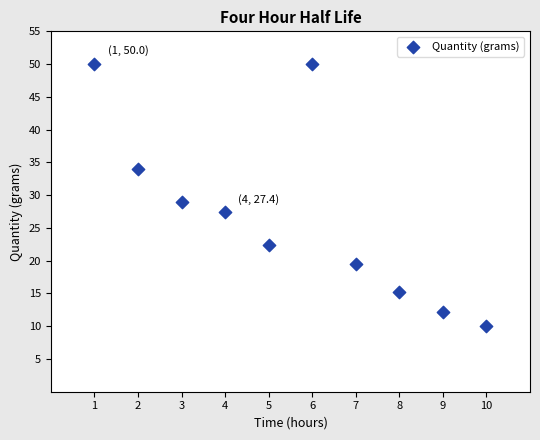

What Y value in the scatter plot is closest to 30?

29.0